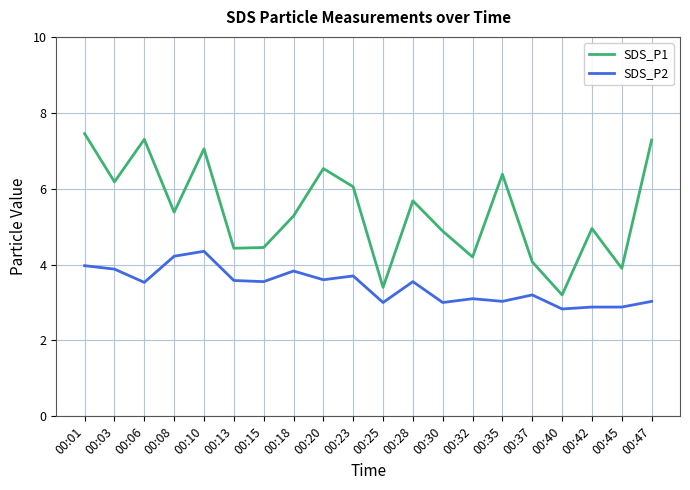

What is the difference between the SDS_P2 values at 00:35 and 00:08?

1.2